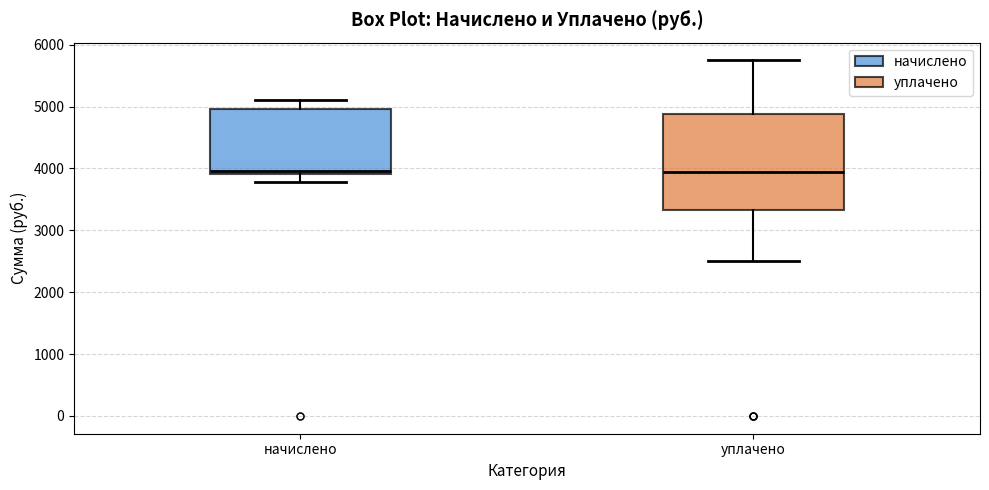

Reading left to right, transcribe this box plot: for each box, give where its median line is, the range the box spans, and where its two whiskers end, as read against the y-axis. The values are not printed on the chart, so give them approximately, as read against the axis.

начислено: median 4000, box 3900 to 5000, whiskers 3800 to 5100
уплачено: median 3900, box 3300 to 4900, whiskers 2500 to 5700